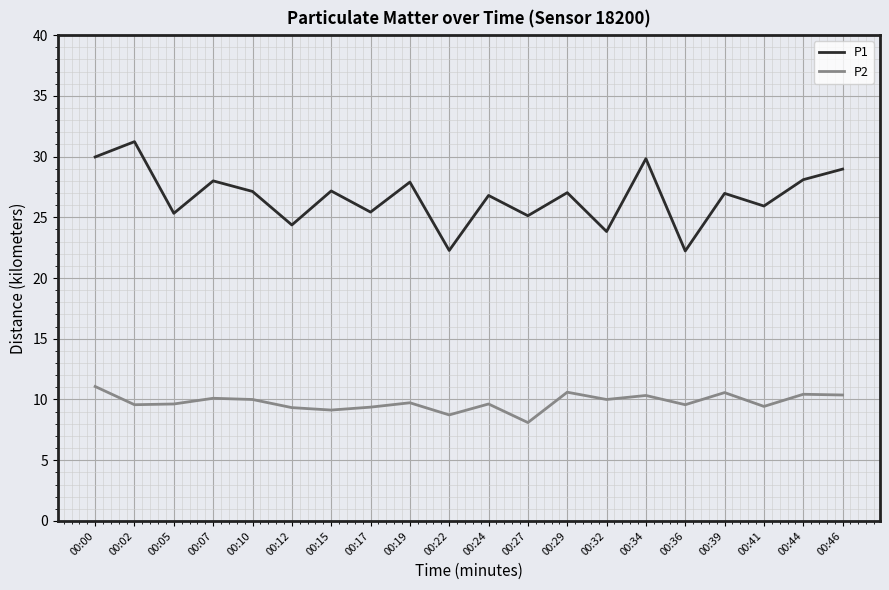

True or false: P1 has a value of 23.8 at 00:32.

True